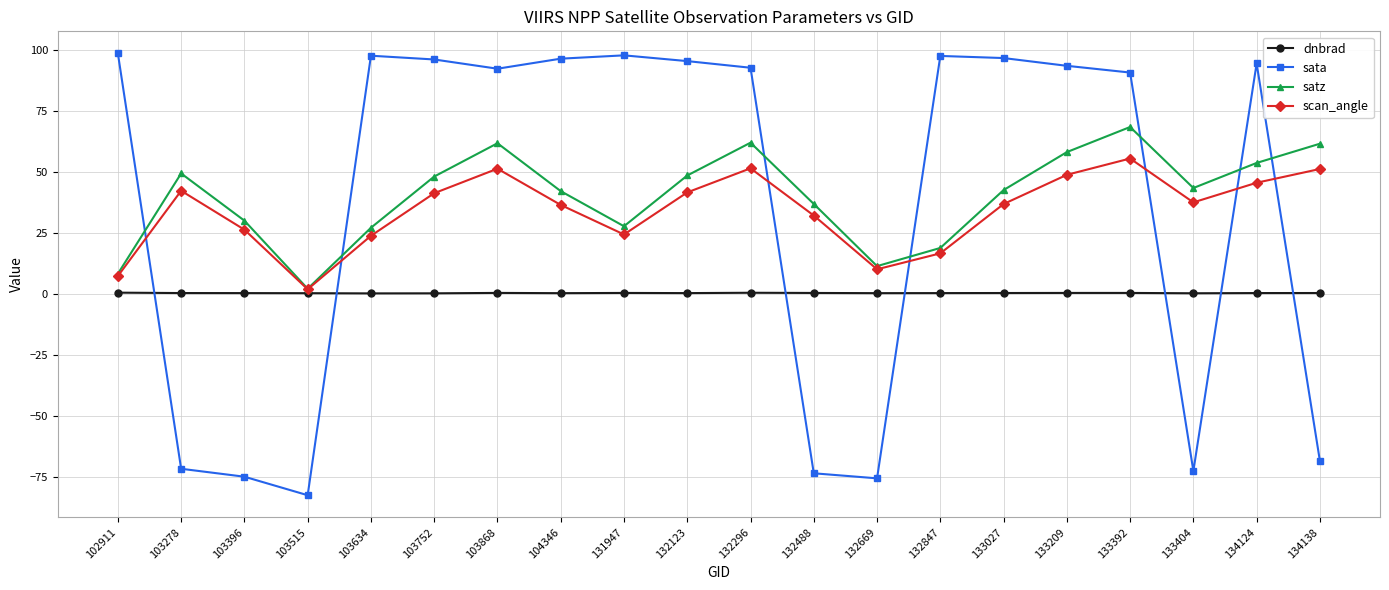

At which label does scan_angle reach its peak?

133392